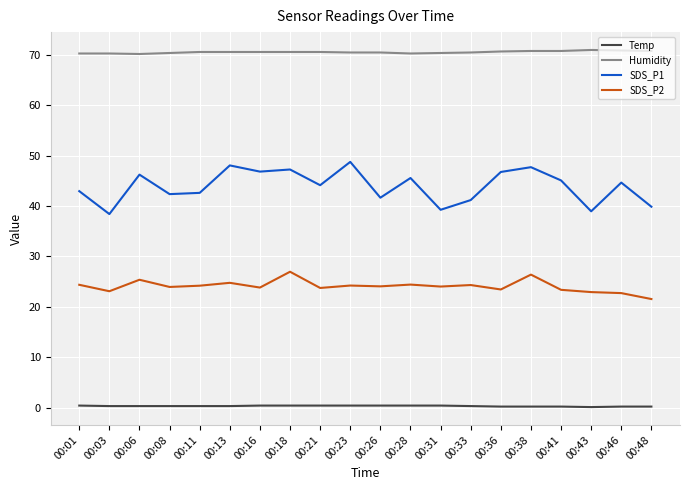

True or false: Temp and SDS_P2 cross at least once.

False